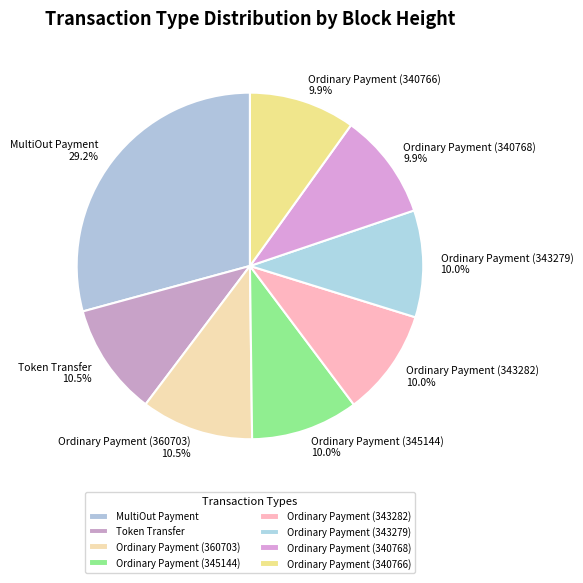

Approximately how many times larger is the value at Ordinary Payment (360703) compared to Ordinary Payment (343282)?

1.1